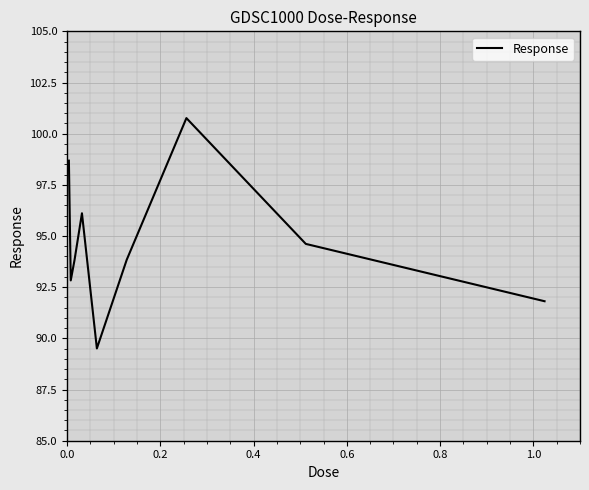

What is the greatest value displayed?

100.8